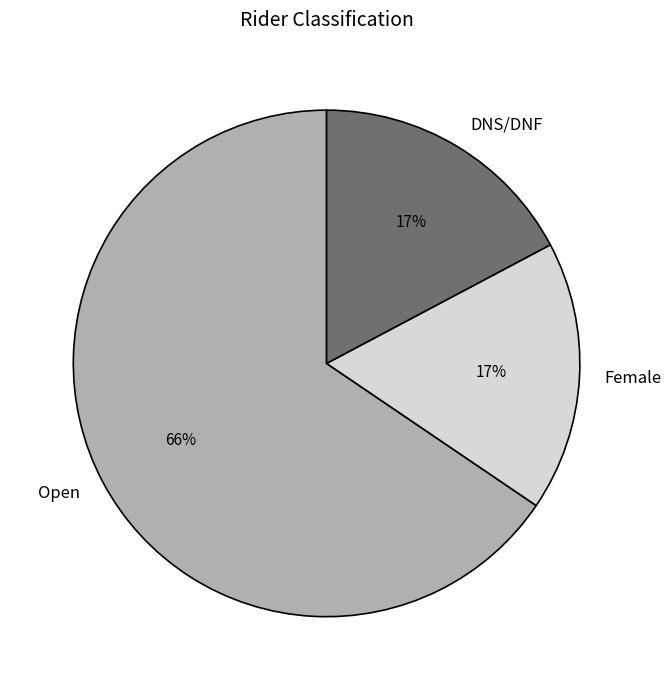

What is the largest slice in the pie chart?

Open